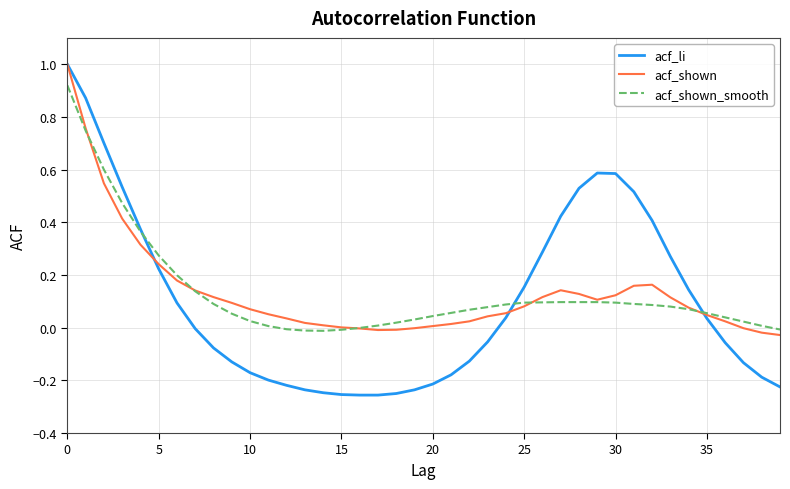

What is the highest value of the acf_li series?

1.0